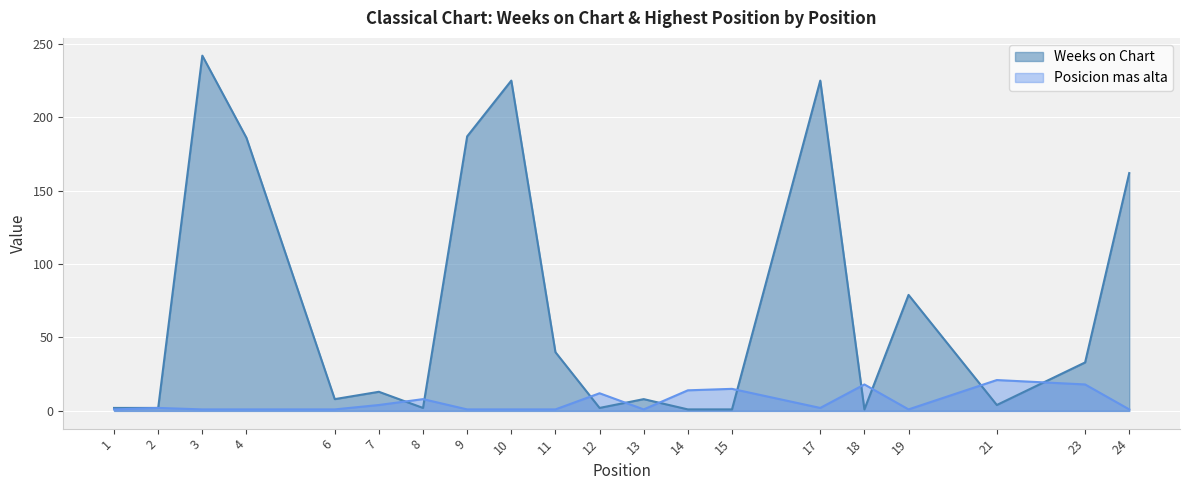

List the series in order of their peak value, highest first.

Weeks on Chart, Posicion mas alta